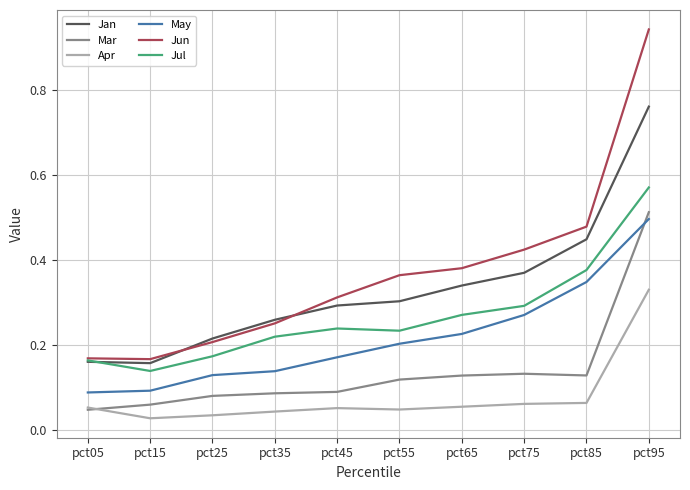

What is the total value across all series at pct85?

1.8